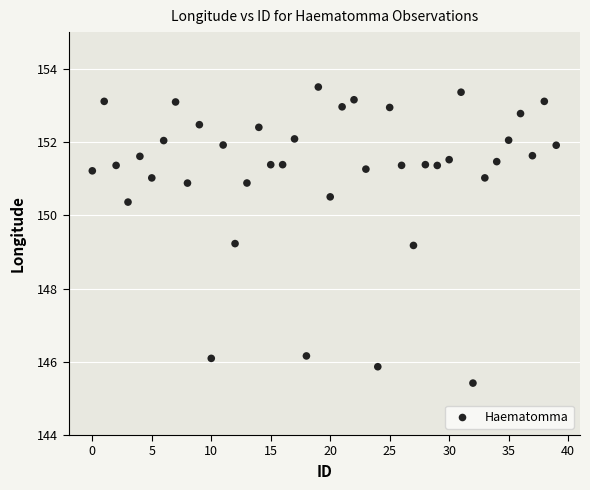

What is the range of Y values (max minus min)?

8.1